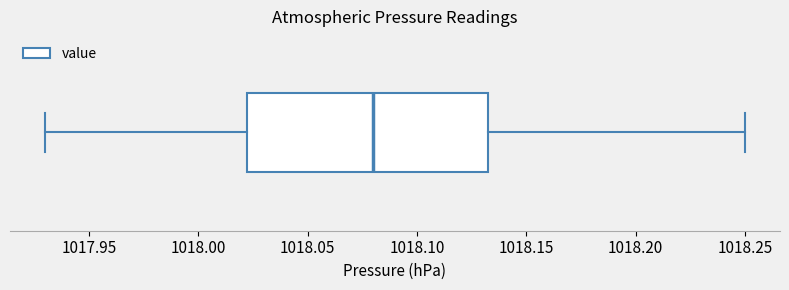

Read this box plot against the x-axis: the position of the median line, the range covered by the box, and the ends of both whiskers. The values are not printed on the chart, so give them approximately, as read against the axis.

median 1018.080, box 1018.025 to 1018.135, whiskers 1017.930 to 1018.250